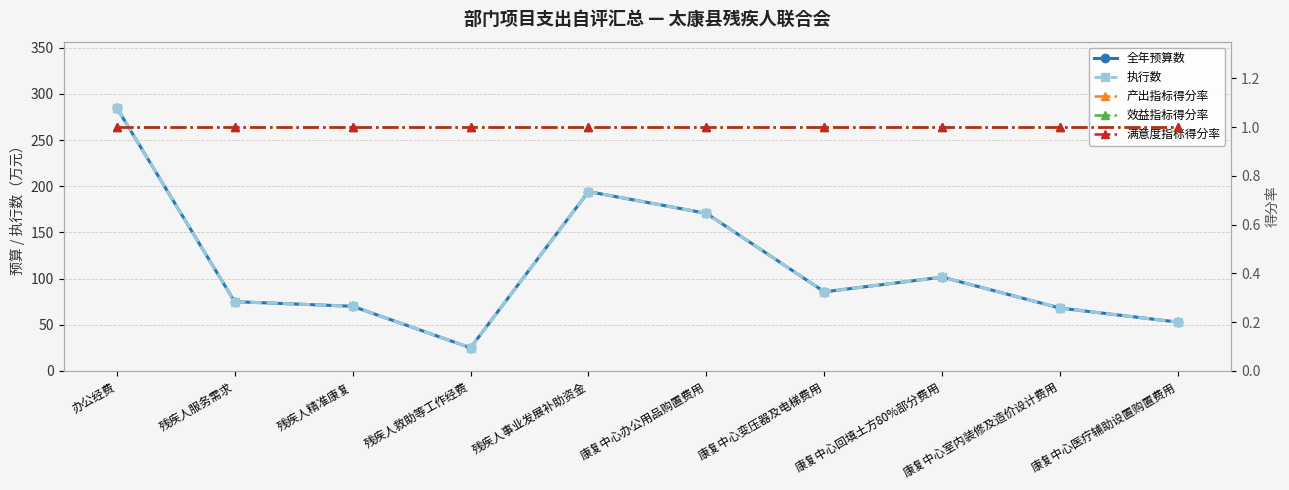

Reading left to right, transcribe all the data shown in this chart.

全年预算数: 办公经费=285.2	残疾人服务需求=75.0	残疾人精准康复=70.0	残疾人救助等工作经费=25.0	残疾人事业发展补助资金=194.2	康复中心办公用品购置费用=170.6	康复中心变压器及电梯费用=85.6	康复中心回填土方80%部分费用=101.5	康复中心室内装修及造价设计费用=68.0	康复中心医疗辅助设置购置费用=52.8
执行数: 办公经费=285.2	残疾人服务需求=75.0	残疾人精准康复=70.0	残疾人救助等工作经费=25.0	残疾人事业发展补助资金=194.2	康复中心办公用品购置费用=170.6	康复中心变压器及电梯费用=85.6	康复中心回填土方80%部分费用=101.5	康复中心室内装修及造价设计费用=68.0	康复中心医疗辅助设置购置费用=52.8
产出指标得分率: 办公经费=1.0	残疾人服务需求=1.0	残疾人精准康复=1.0	残疾人救助等工作经费=1.0	残疾人事业发展补助资金=1.0	康复中心办公用品购置费用=1.0	康复中心变压器及电梯费用=1.0	康复中心回填土方80%部分费用=1.0	康复中心室内装修及造价设计费用=1.0	康复中心医疗辅助设置购置费用=1.0
效益指标得分率: 办公经费=1.0	残疾人服务需求=1.0	残疾人精准康复=1.0	残疾人救助等工作经费=1.0	残疾人事业发展补助资金=1.0	康复中心办公用品购置费用=1.0	康复中心变压器及电梯费用=1.0	康复中心回填土方80%部分费用=1.0	康复中心室内装修及造价设计费用=1.0	康复中心医疗辅助设置购置费用=1.0
满意度指标得分率: 办公经费=1.0	残疾人服务需求=1.0	残疾人精准康复=1.0	残疾人救助等工作经费=1.0	残疾人事业发展补助资金=1.0	康复中心办公用品购置费用=1.0	康复中心变压器及电梯费用=1.0	康复中心回填土方80%部分费用=1.0	康复中心室内装修及造价设计费用=1.0	康复中心医疗辅助设置购置费用=1.0